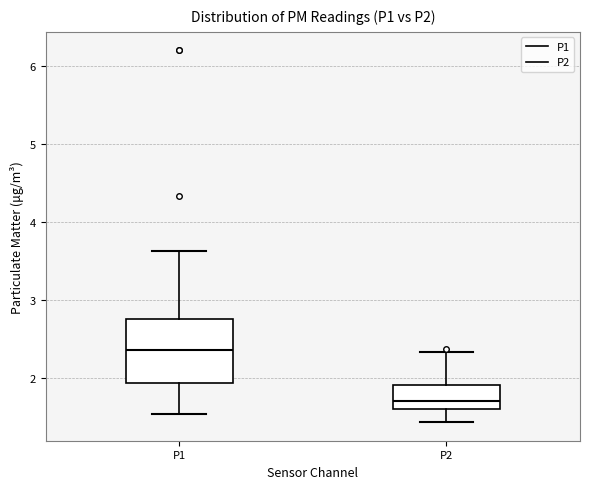

Which box is the tallest, from its lower edge to its upper edge?

P1